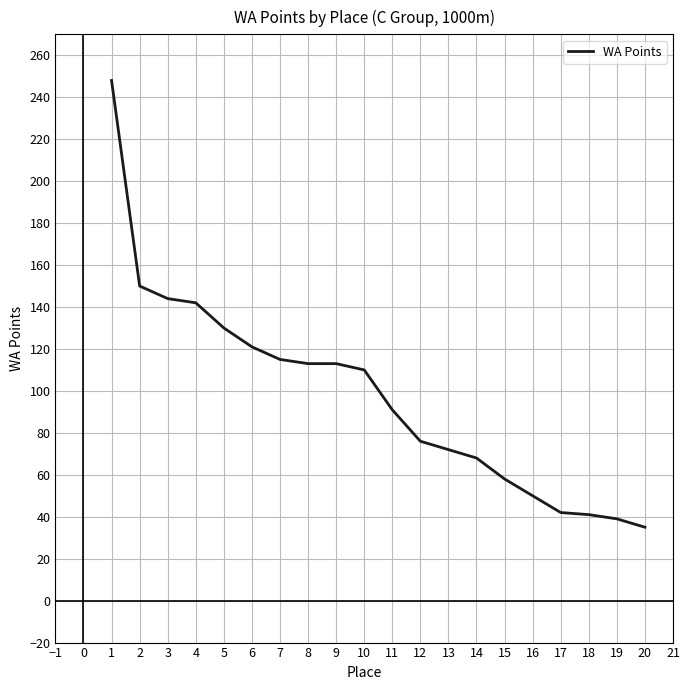

Is this an area chart (filled region under the line)?

No